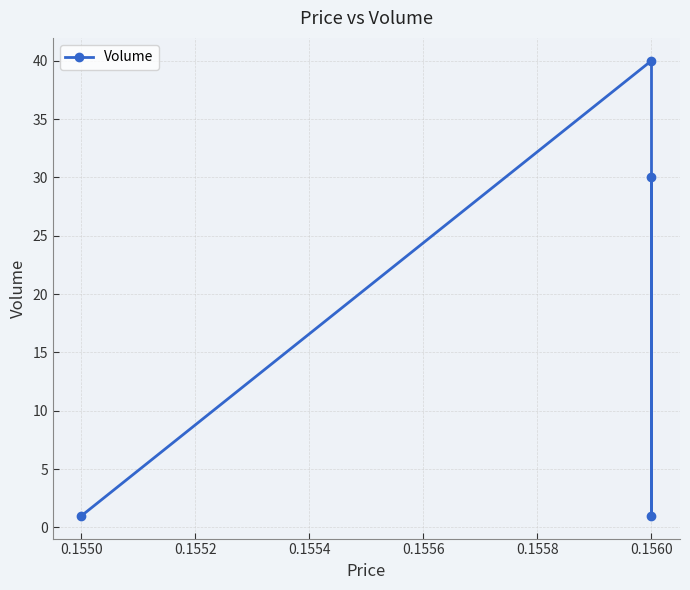

Reading left to right, transcribe all the data shown in this chart.

1	40	1	30